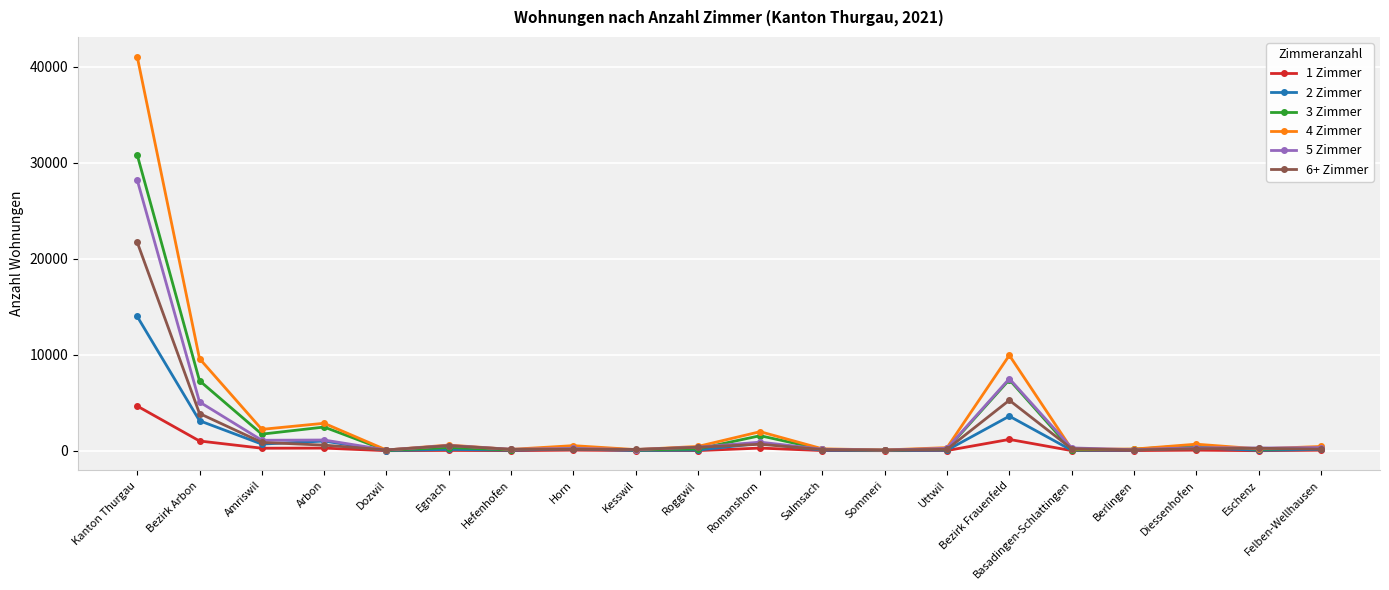

What position from the right is Berlingen?

4